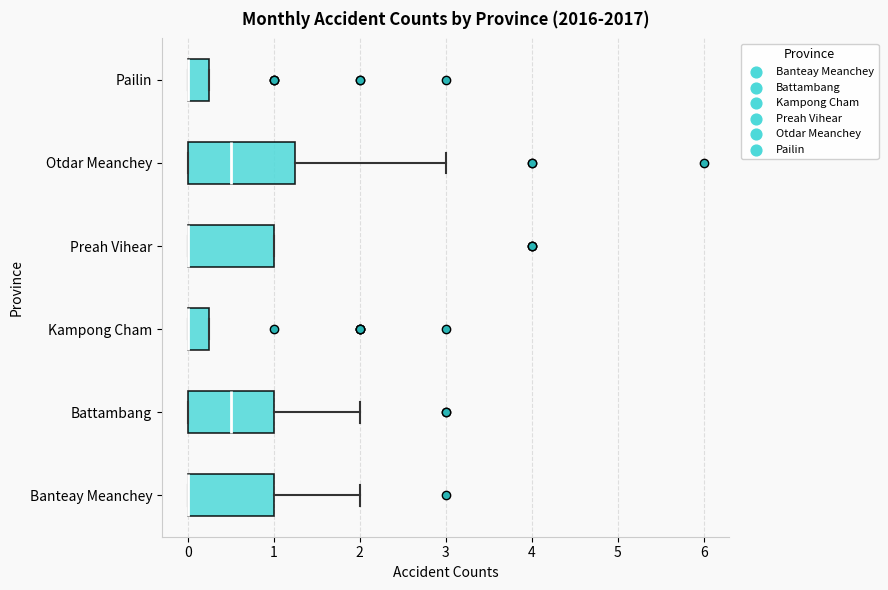

Reading bottom to top, transcribe this box plot: for each box, give where its median line is, the range the box spans, and where its two whiskers end, as read against the x-axis. The values are not printed on the chart, so give them approximately, as read against the axis.

Banteay Meanchey: median 0.0 (drawn on the box's left edge), box 0.0 to 1.0, whiskers 0.0 to 2.0
Battambang: median 0.5, box 0.0 to 1.0, whiskers 0.0 to 2.0
Kampong Cham: median 0.0 (drawn on the box's left edge), box 0.0 to 0.3, whiskers 0.0 to 0.3
Preah Vihear: median 0.0 (drawn on the box's left edge), box 0.0 to 1.0, whiskers 0.0 to 1.0
Otdar Meanchey: median 0.5, box 0.0 to 1.3, whiskers 0.0 to 3.0
Pailin: median 0.0 (drawn on the box's left edge), box 0.0 to 0.3, whiskers 0.0 to 0.3